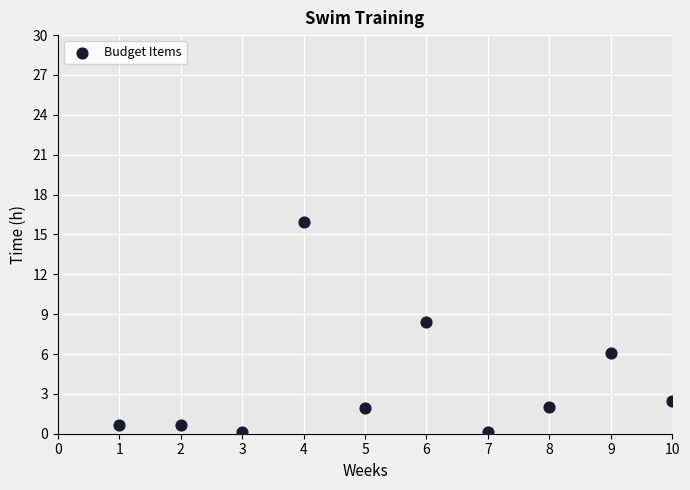

What Y value in the scatter plot is closest to 8?

8.4